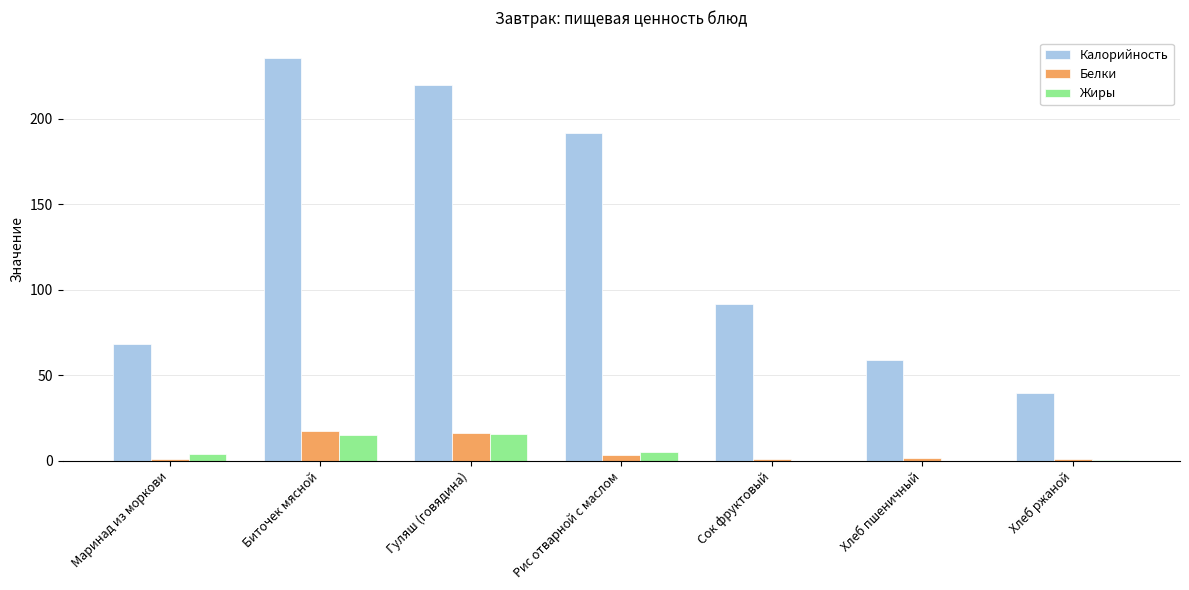

True or false: Калорийность has a value of 26.9 at Хлеб ржаной.

False